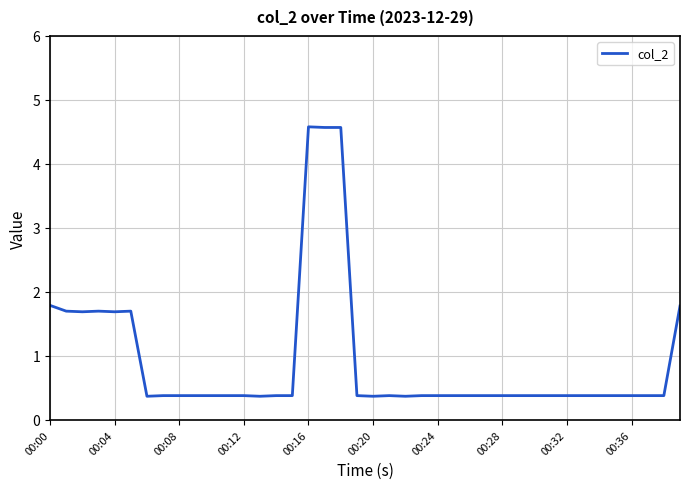

What is the difference between the maximum and minimum values?

4.2